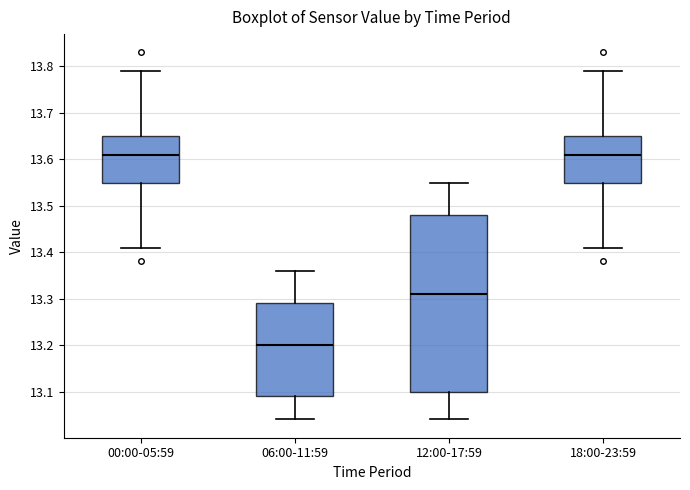

Reading left to right, transcribe this box plot: for each box, give where its median line is, the range the box spans, and where its two whiskers end, as read against the y-axis. The values are not printed on the chart, so give them approximately, as read against the axis.

00:00-05:59: median 13.61, box 13.55 to 13.65, whiskers 13.41 to 13.79
06:00-11:59: median 13.20, box 13.09 to 13.29, whiskers 13.04 to 13.36
12:00-17:59: median 13.31, box 13.10 to 13.48, whiskers 13.04 to 13.55
18:00-23:59: median 13.61, box 13.55 to 13.65, whiskers 13.41 to 13.79